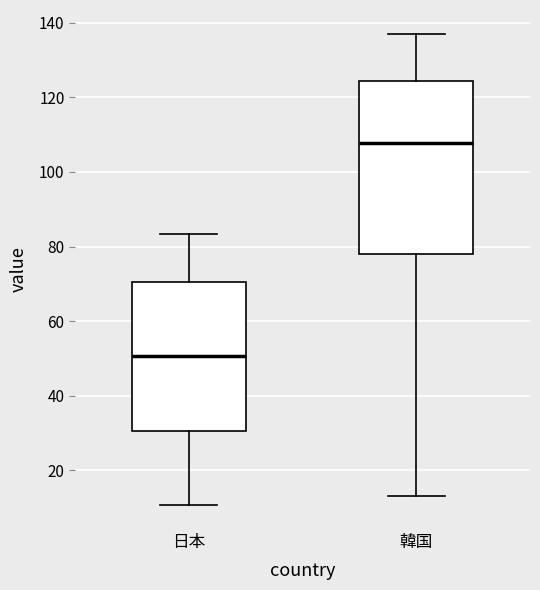

Reading left to right, read every box against the y-axis: the position of its median line, the range the box covers, and the ends of its whiskers. The values are not printed on the chart, so give them approximately, as read against the axis.

日本: median 50, box 30 to 70, whiskers 10 to 84
韓国: median 108, box 78 to 124, whiskers 14 to 138